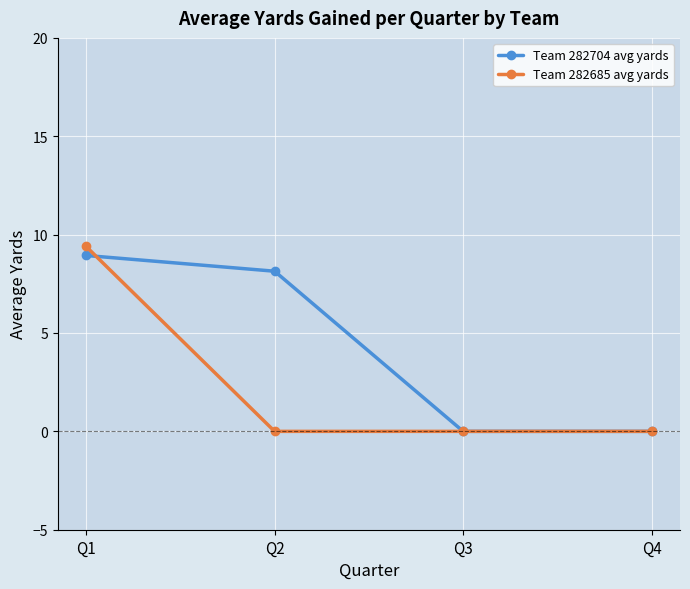

Is the value of Team 282704 avg yards at Q2 greater than the value of Team 282685 avg yards at Q4?

Yes